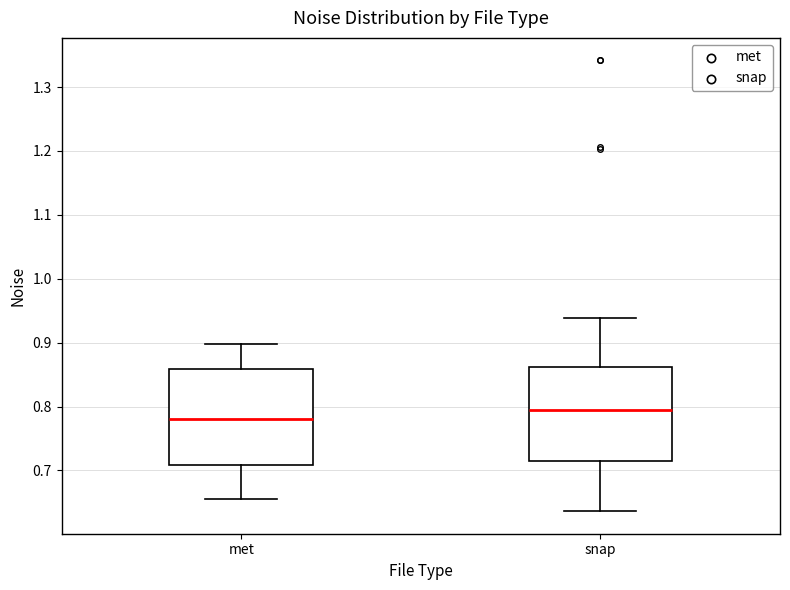

Where does the median line of the box for met sit on the y-axis? The values are not printed on the chart, so give them approximately, as read against the axis.

0.78